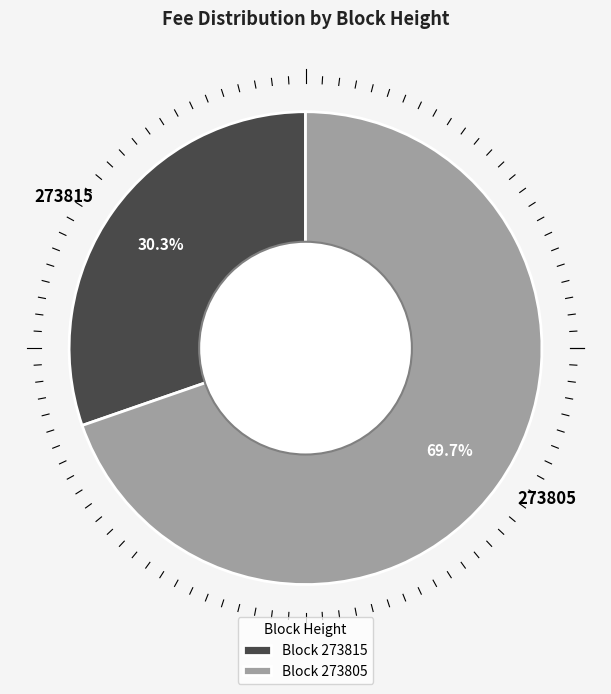

To the nearest percent, what is the difference between the 273805 and 273815 slice percentages?

39%